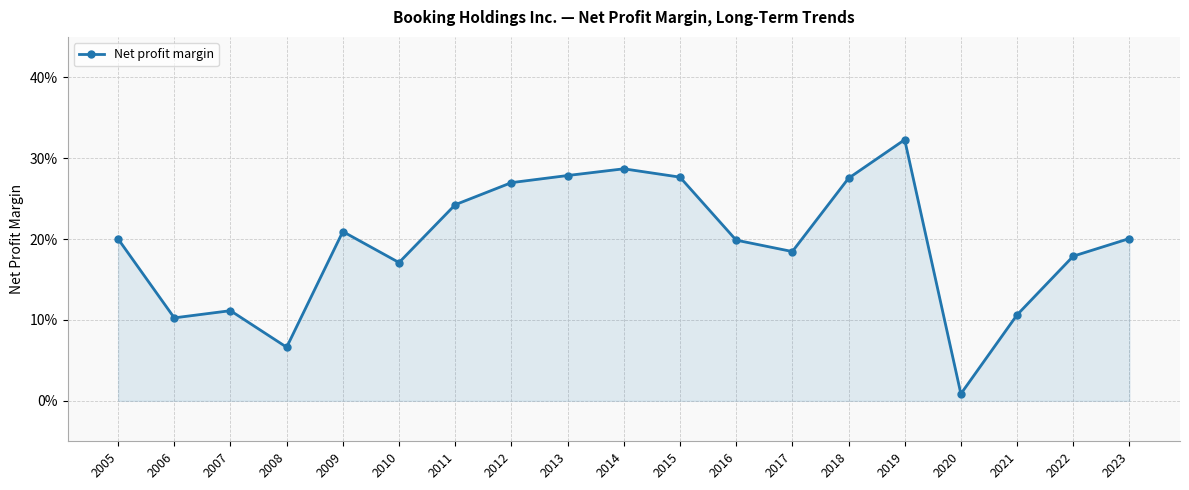

List the labels in order of value, largest first.

2019, 2014, 2013, 2015, 2018, 2012, 2011, 2009, 2023, 2005, 2016, 2017, 2022, 2010, 2007, 2021, 2006, 2008, 2020